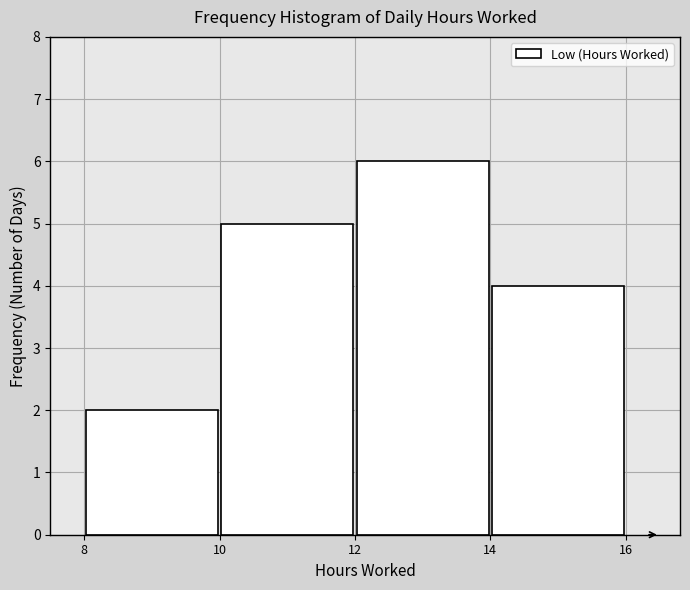

Reading left to right, list every bar in this chart as the range it spans on the x-axis followed by its height. The values are not printed on the chart, so give them approximately, as read against the axis.

8 to 10: 2
10 to 12: 5
12 to 14: 6
14 to 16: 4